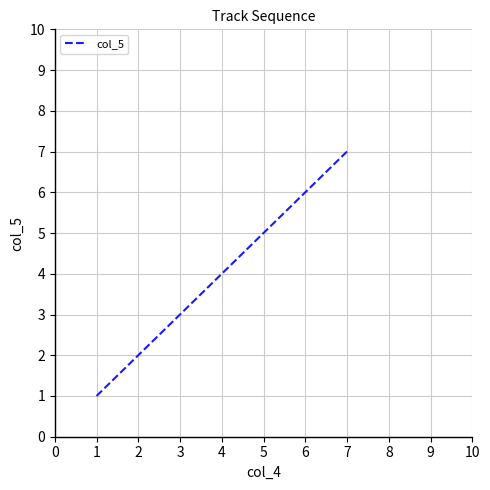

What is the maximum value shown in the chart?

7